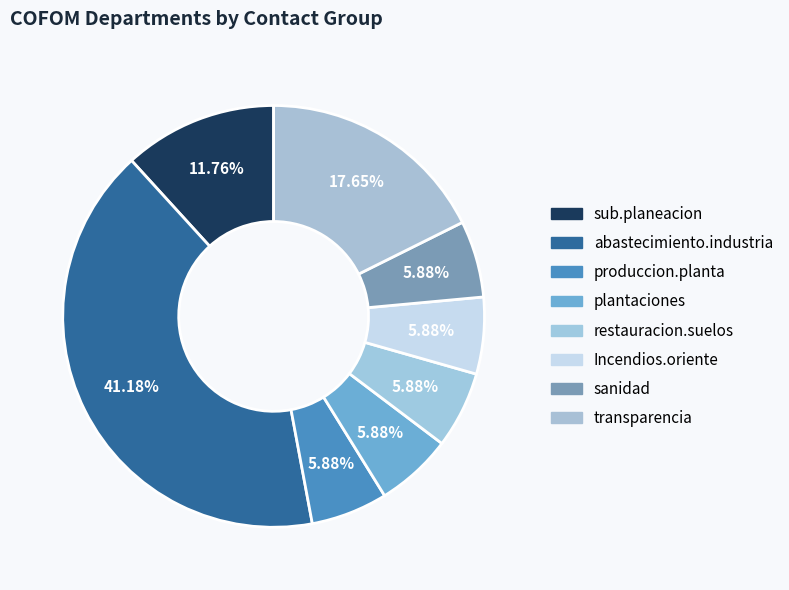

How many slices are in this pie chart?

8